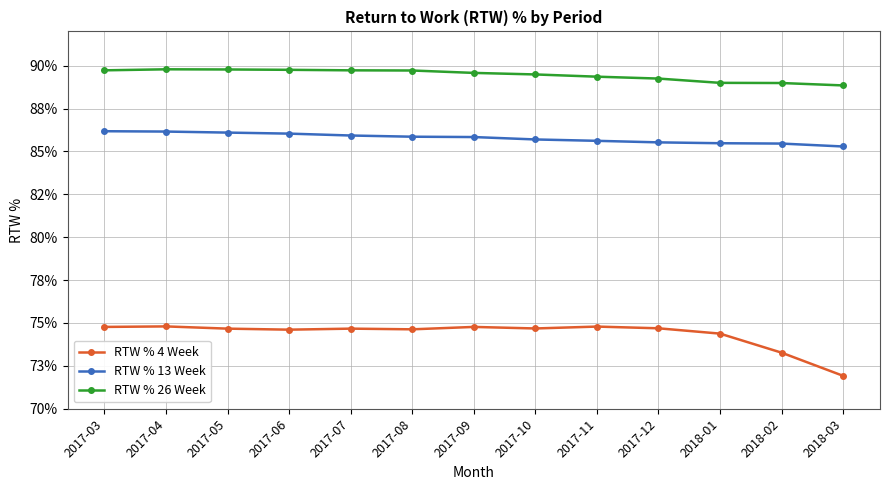

What are all the series names shown in the legend?

RTW % 4 Week, RTW % 13 Week, RTW % 26 Week